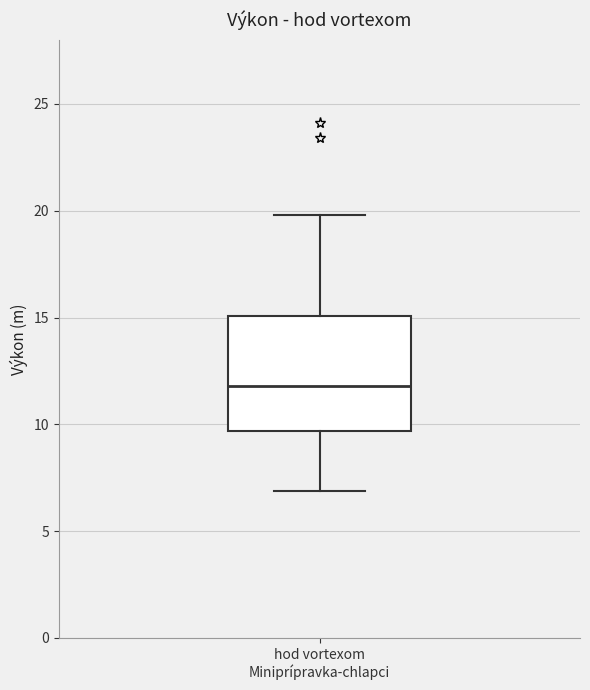

Transcribe this box plot: give where the median line is, the range the box spans, and where the two whiskers end, as read against the y-axis. The values are not printed on the chart, so give them approximately, as read against the axis.

median 12.0, box 9.5 to 15.0, whiskers 7.0 to 20.0